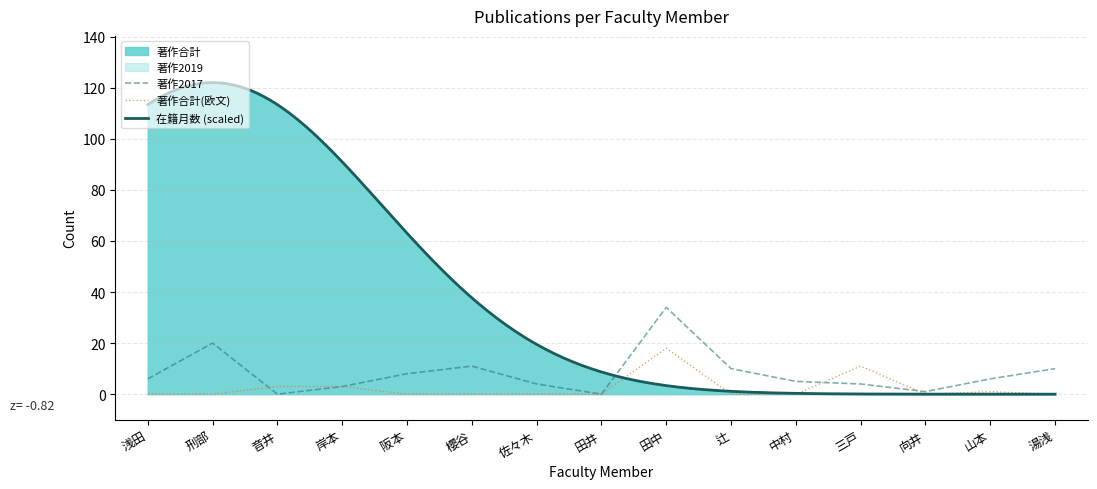

How many lines are shown in the chart?

5